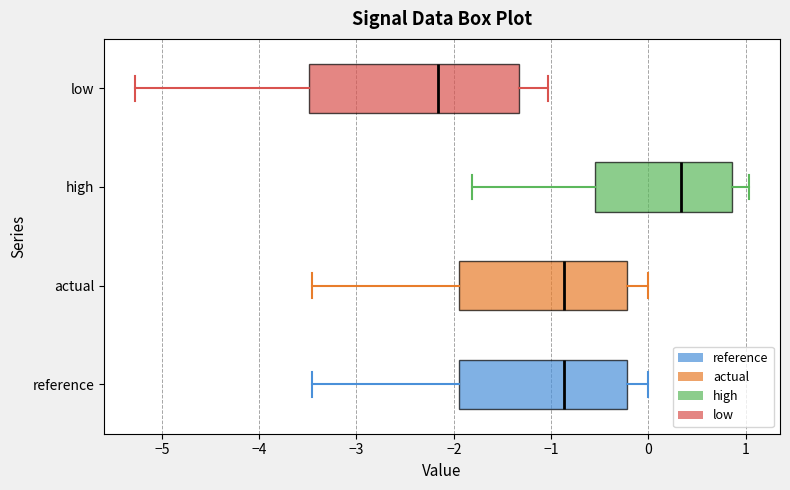

Reading bottom to top, transcribe this box plot: for each box, give where its median line is, the range the box spans, and where its two whiskers end, as read against the x-axis. The values are not printed on the chart, so give them approximately, as read against the axis.

reference: median -0.9, box -1.9 to -0.2, whiskers -3.5 to 0.0
actual: median -0.9, box -1.9 to -0.2, whiskers -3.5 to 0.0
high: median 0.3, box -0.5 to 0.9, whiskers -1.8 to 1.0
low: median -2.2, box -3.5 to -1.3, whiskers -5.3 to -1.0